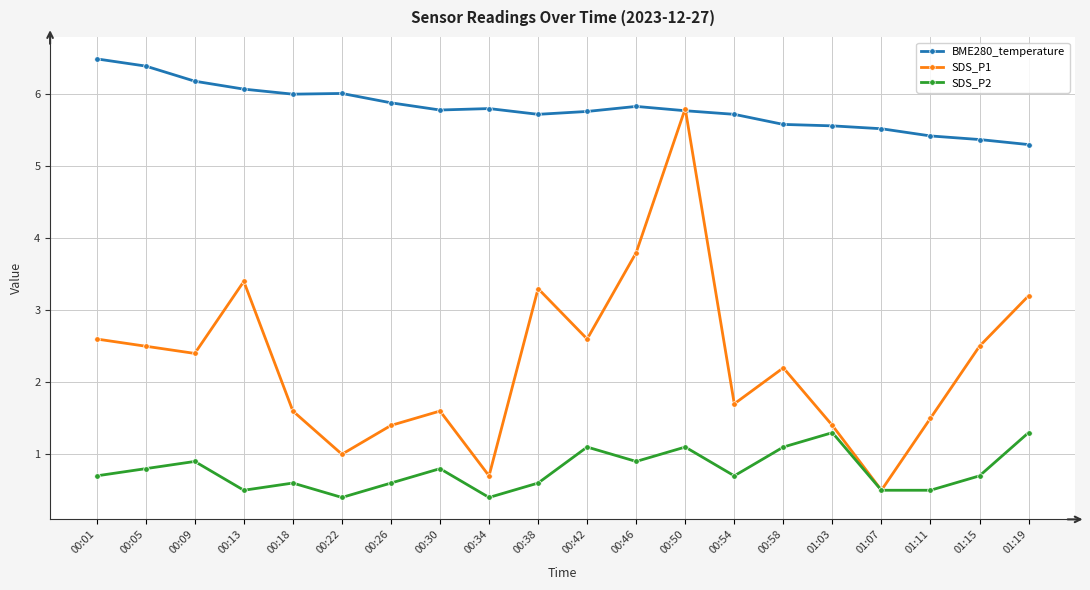

Where is BME280_temperature nearest to the value 5?

01:19